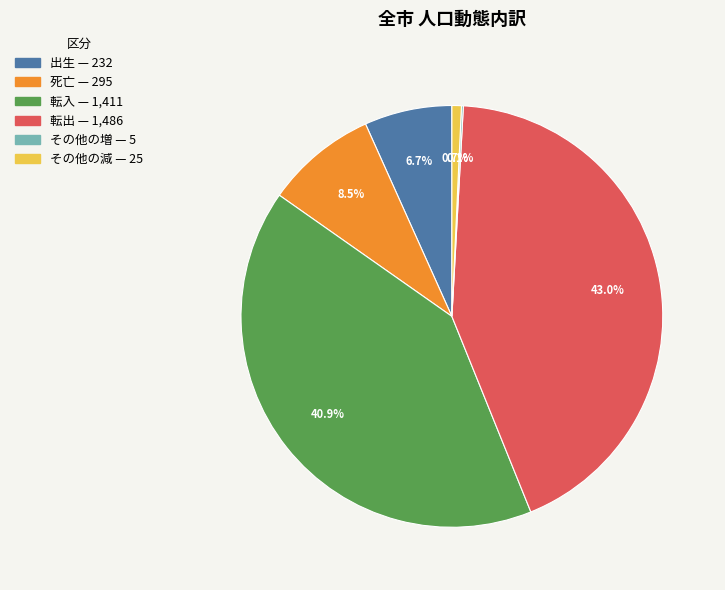

Which has a higher value, 転出 or 出生?

転出